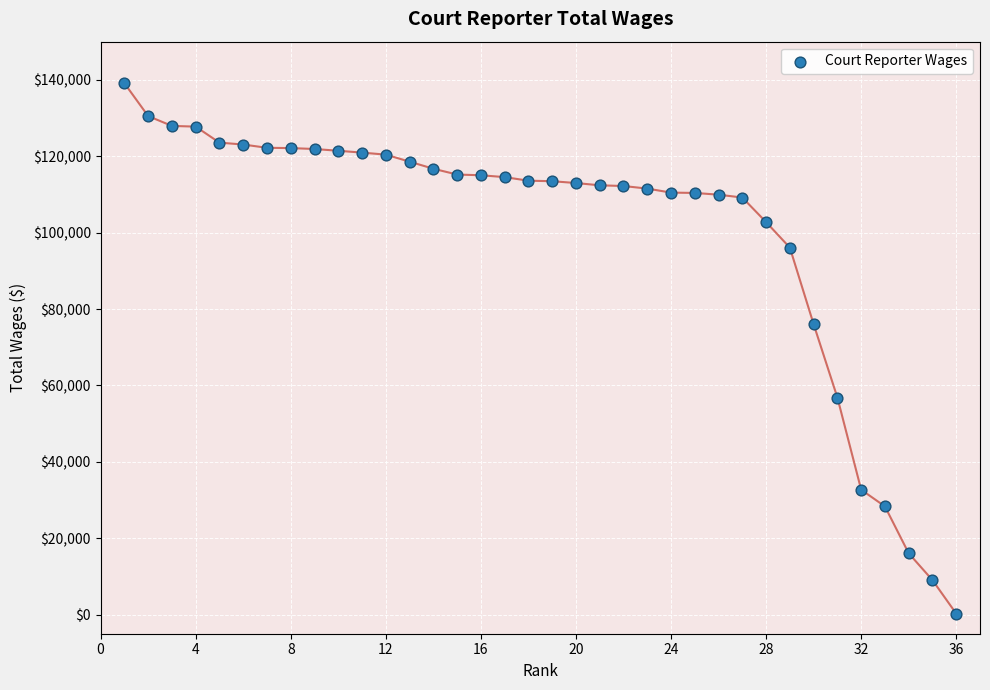

What is the range of X values (max minus min)?

35